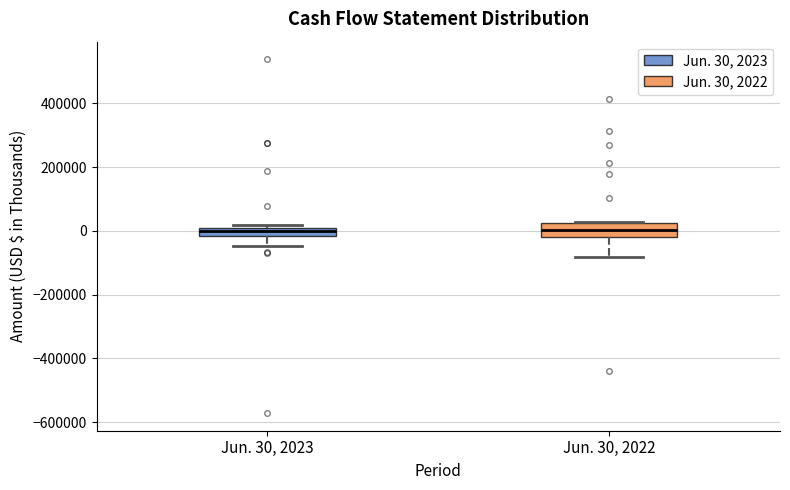

Comparing the boxes themselves (not the whiskers), which one is the tallest?

Jun. 30, 2022